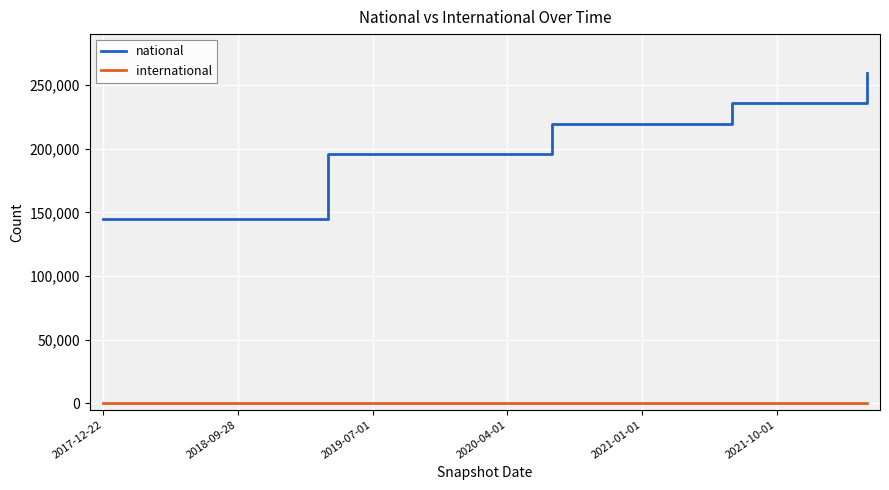

True or false: international and national intersect in this chart.

False